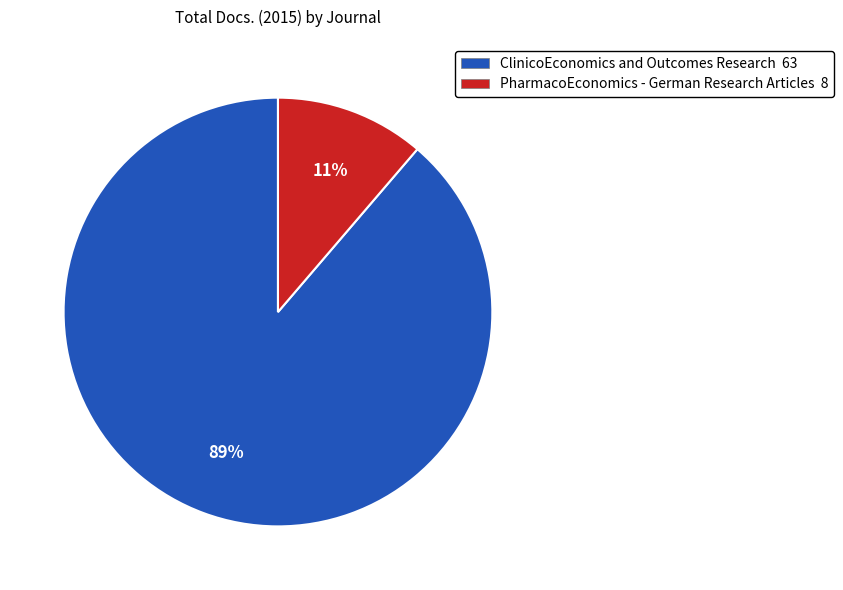

Combined, do ClinicoEconomics and Outcomes Research 63 and PharmacoEconomics - German Research Articles 8 account for over 50%?

Yes